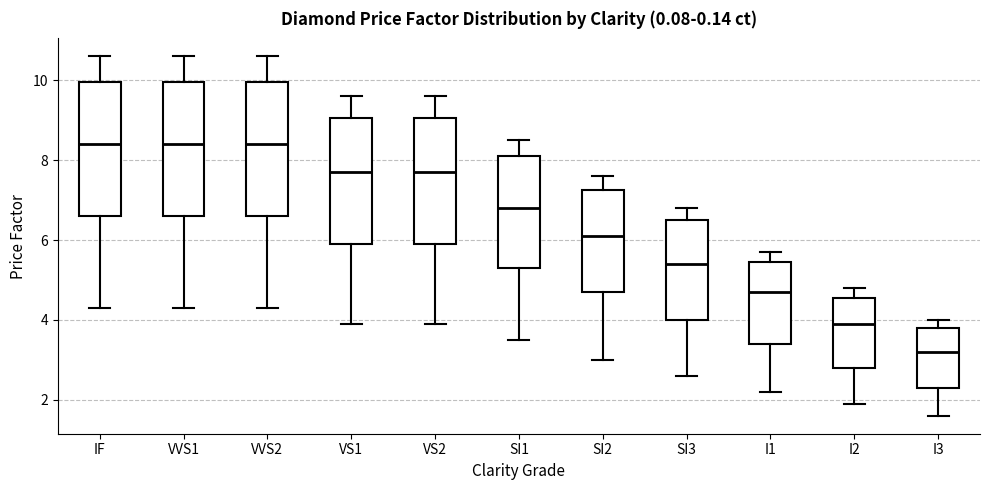

Which box's median line is the lowest?

I3